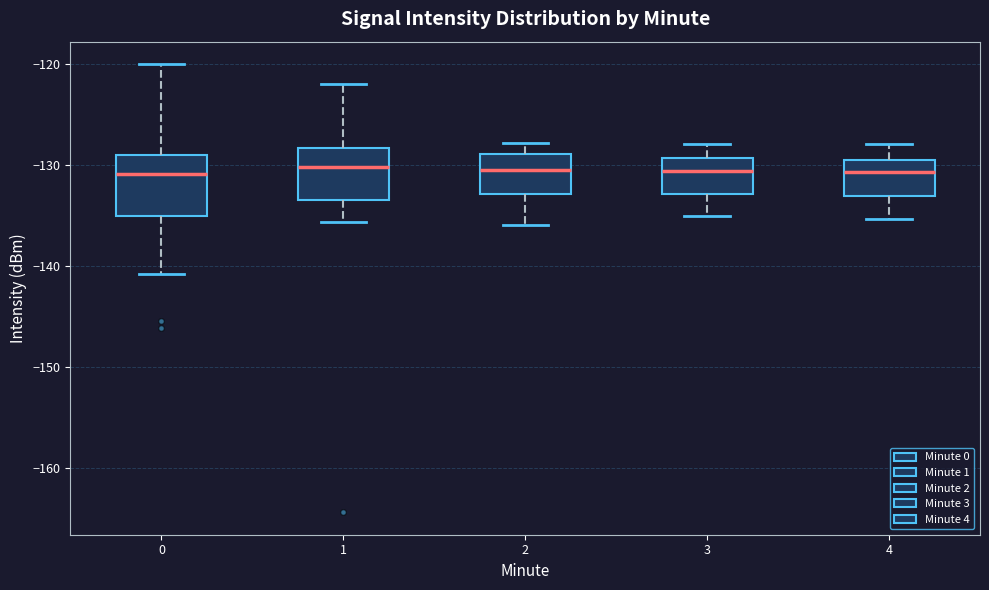

Where does the upper whisker of the box at x = 2 end on the y-axis? The values are not printed on the chart, so give them approximately, as read against the axis.

-128